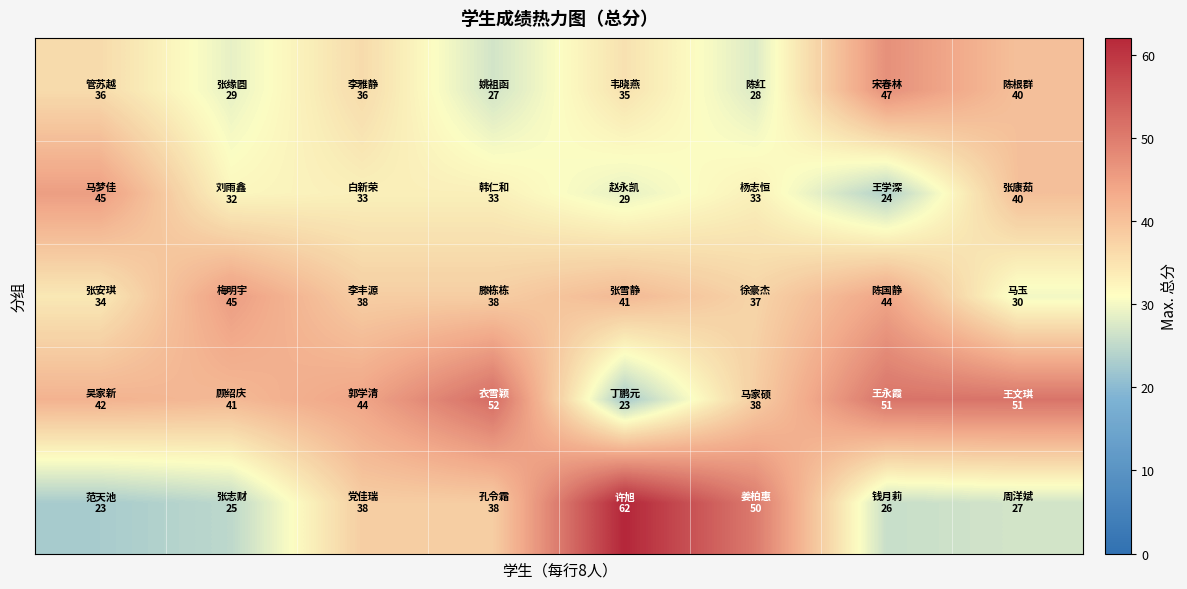

At which category is the sum across all series the highest?

6